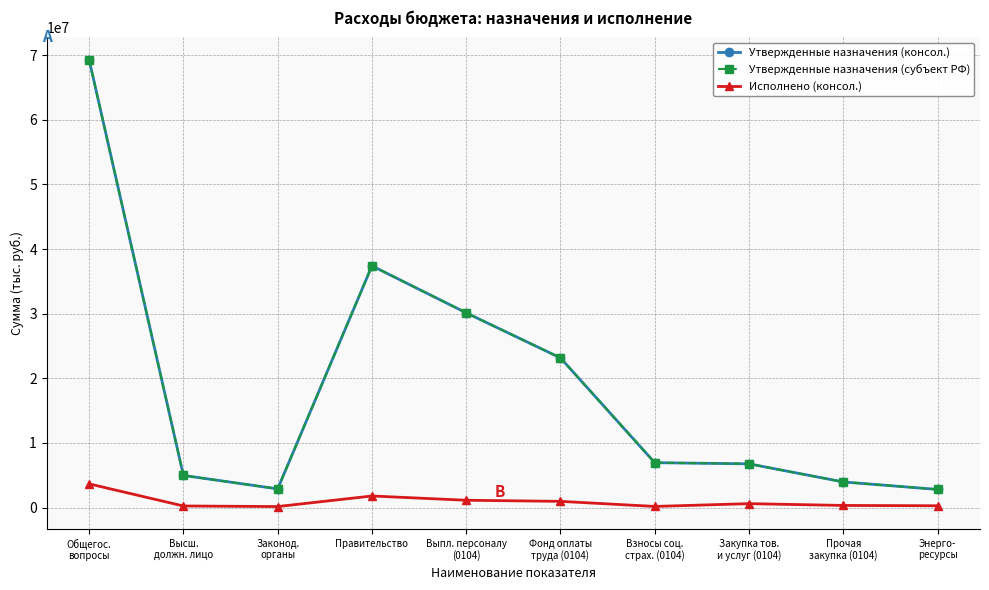

What is the value of the Утвержденные назначения (консол.) point at the 3rd from the left?

2889900.0